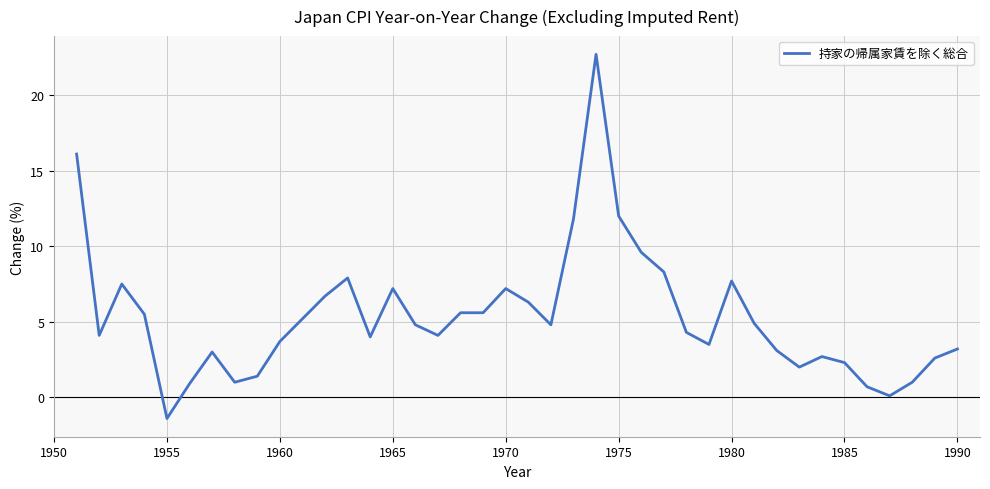

What is the difference between the maximum and minimum values?

24.1